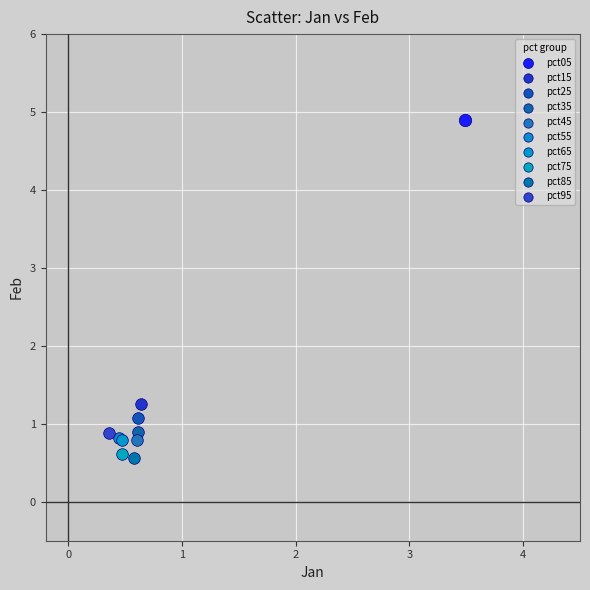

Which series reaches the maximum Y coordinate?

pct05